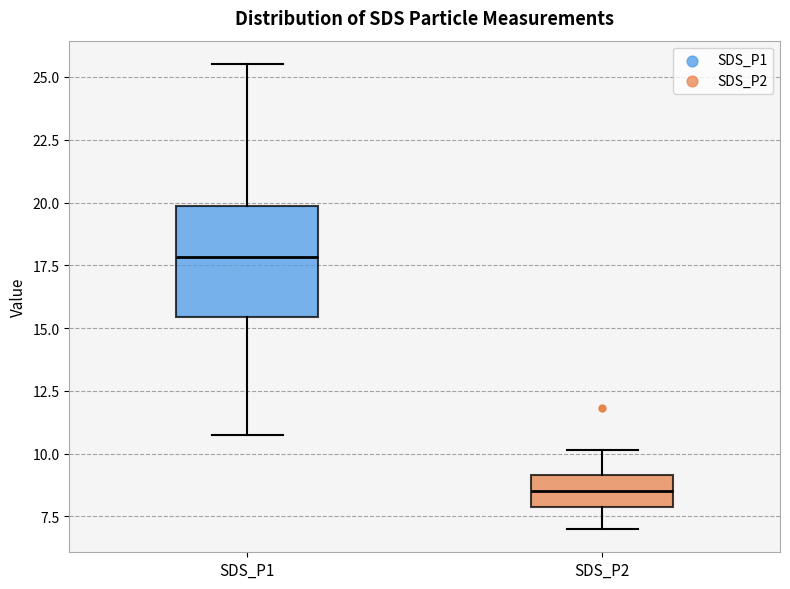

Where is the lower edge of the box for SDS_P2 on the y-axis? The values are not printed on the chart, so give them approximately, as read against the axis.

8.0